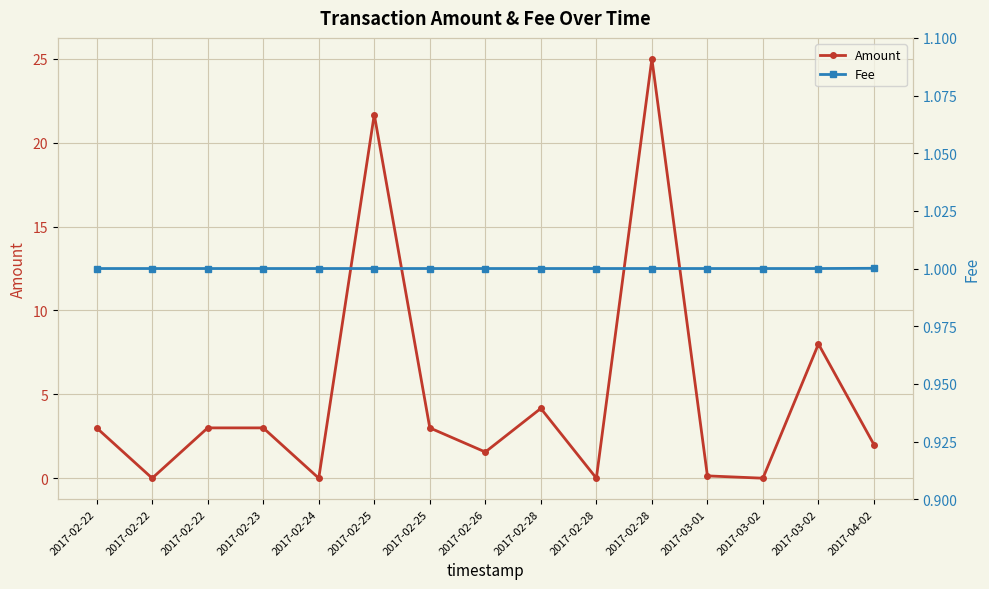

True or false: Amount has a value of 7.1 at 2017-02-28.

False